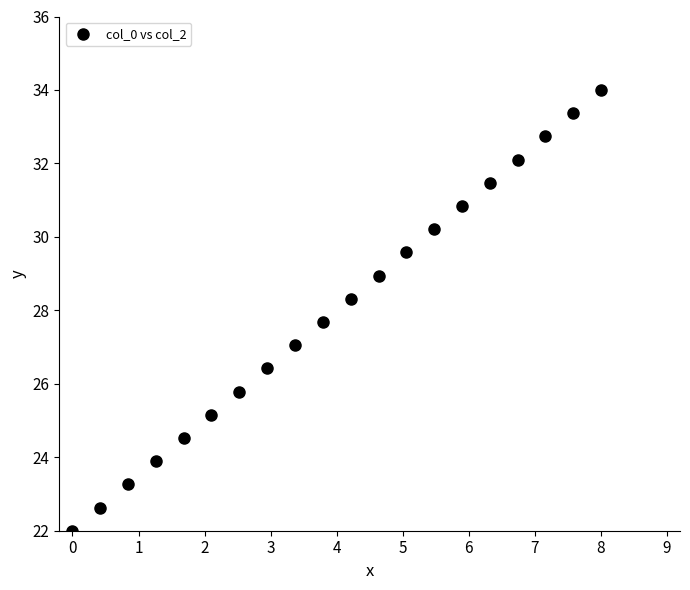

What is the range of X values (max minus min)?

8.0